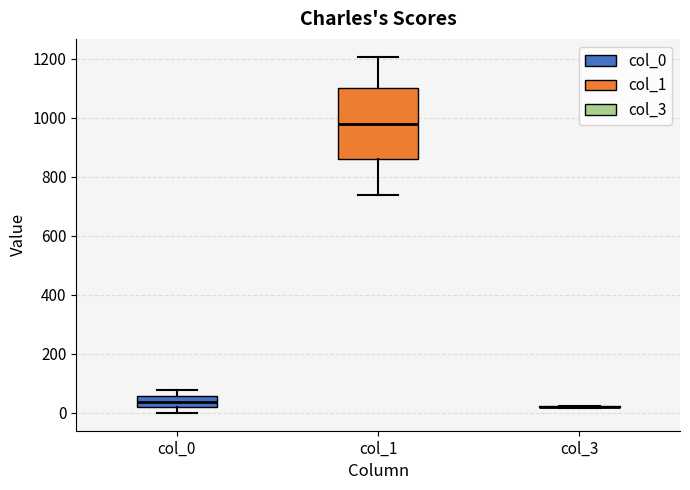

Where is the upper edge of the box for col_1 on the y-axis? The values are not printed on the chart, so give them approximately, as read against the axis.

1100